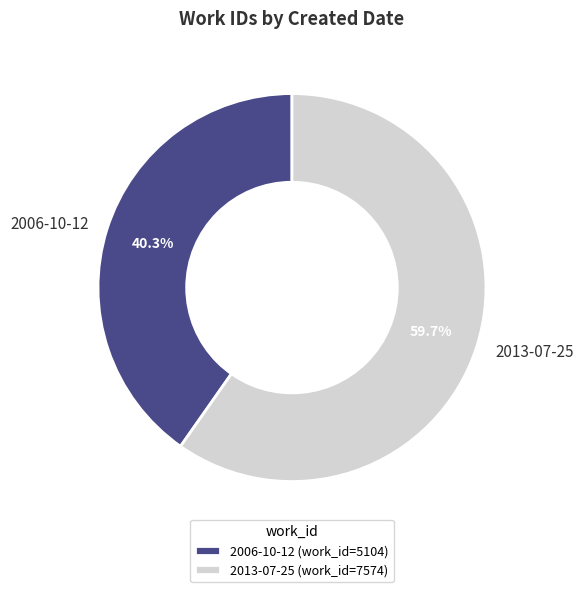

To the nearest percent, what is the difference between the largest and smallest slice percentages?

19%